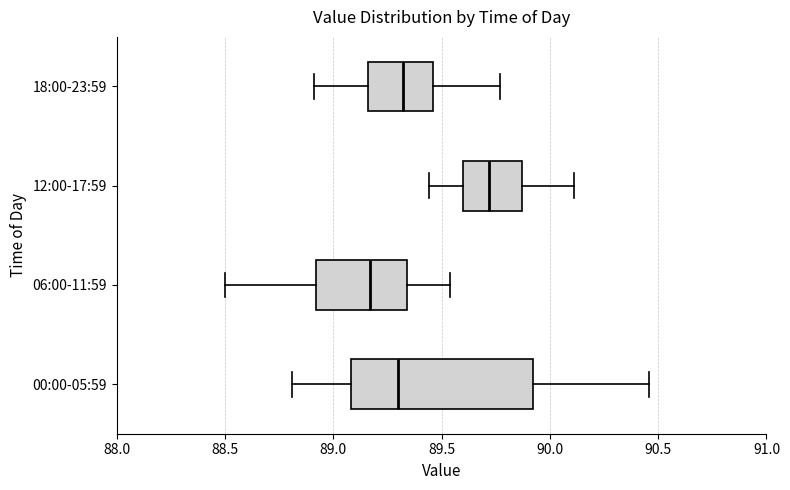

Reading bottom to top, transcribe this box plot: for each box, give where its median line is, the range the box spans, and where its two whiskers end, as read against the x-axis. The values are not printed on the chart, so give them approximately, as read against the axis.

00:00-05:59: median 89.30, box 89.10 to 89.90, whiskers 88.80 to 90.45
06:00-11:59: median 89.15, box 88.90 to 89.35, whiskers 88.50 to 89.55
12:00-17:59: median 89.70, box 89.60 to 89.85, whiskers 89.45 to 90.10
18:00-23:59: median 89.30, box 89.15 to 89.45, whiskers 88.90 to 89.75